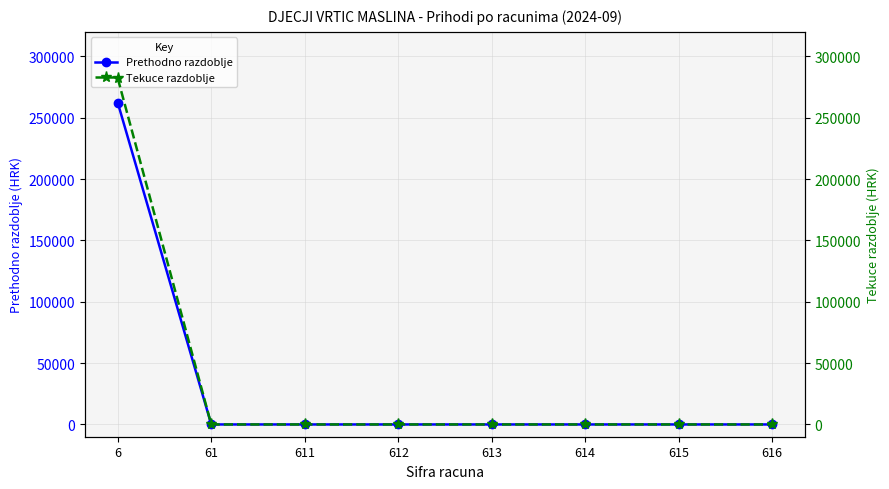

Which category has the lowest value across all series?

61